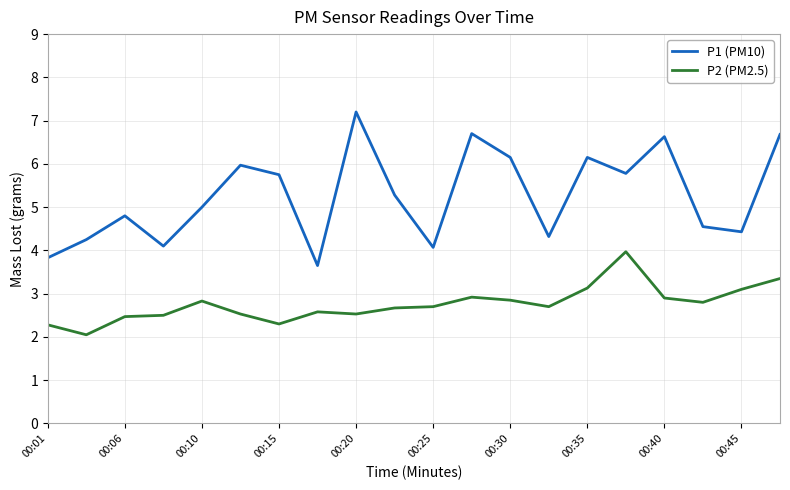

What is the difference between the second highest and second lowest values in the P1 (PM10) series?

2.9